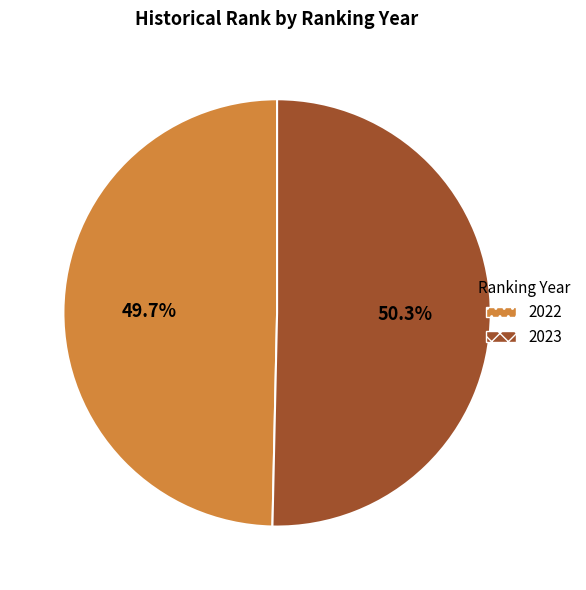

Is it true that 2023 is 38% of the pie?

False